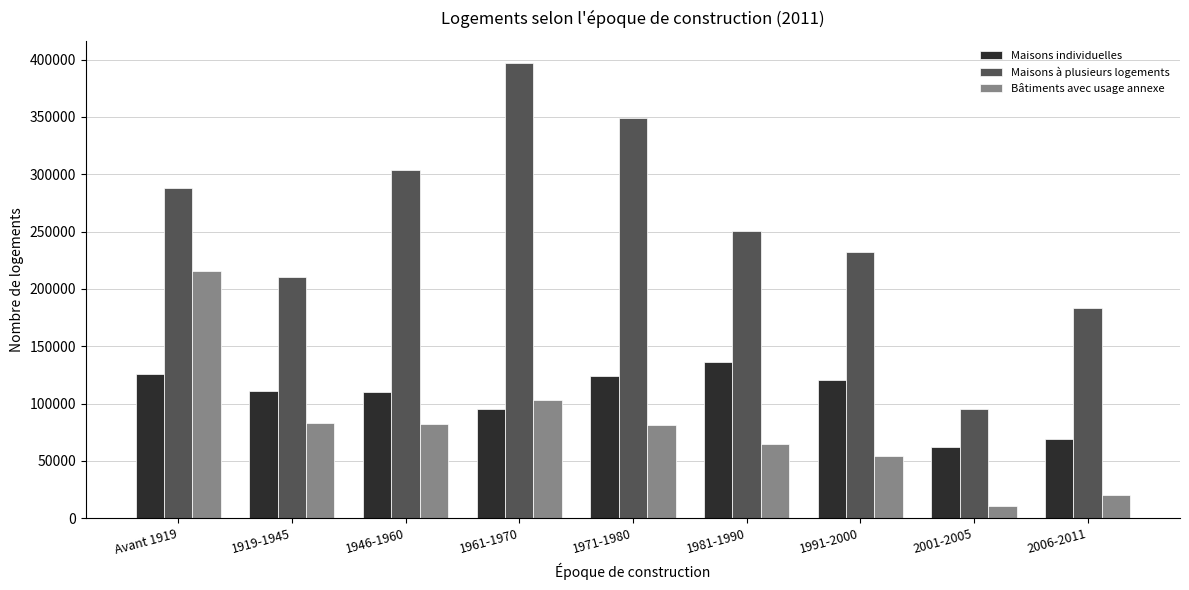

How many distinct data groups are displayed?

3